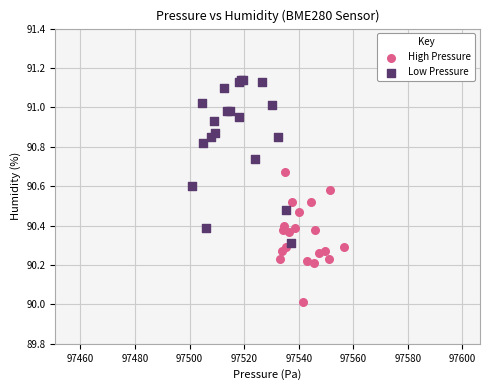

Which series reaches the maximum Y coordinate?

Low Pressure